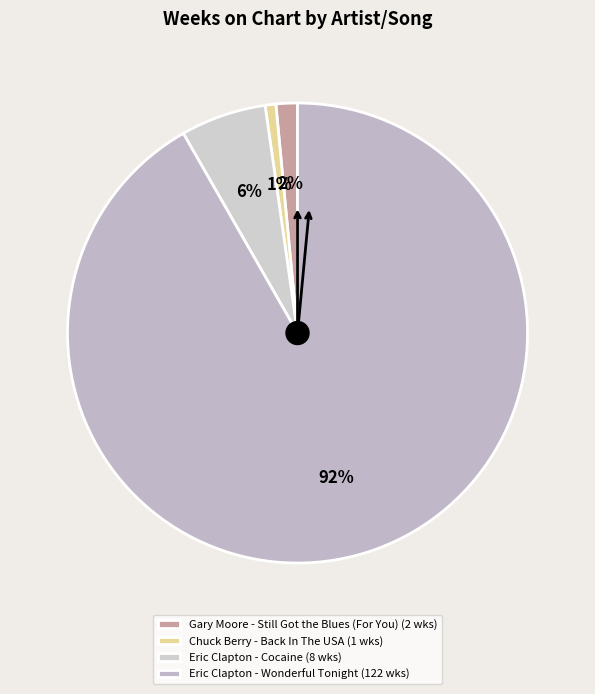

The Chuck Berry - Back In The USA slice represents 1% of the pie. True or false?

True